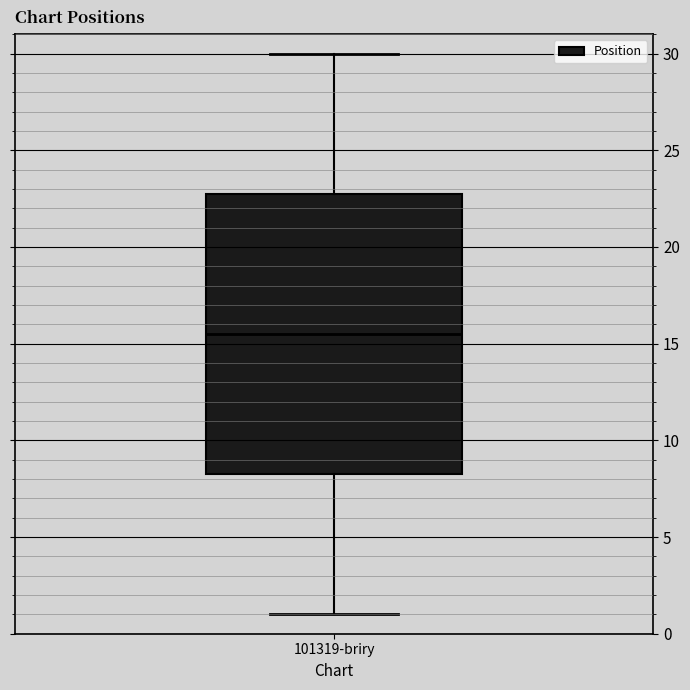

Read this box plot against the y-axis: the position of the median line, the range covered by the box, and the ends of both whiskers. The values are not printed on the chart, so give them approximately, as read against the axis.

median 15.5, box 8.5 to 23.0, whiskers 1.0 to 30.0